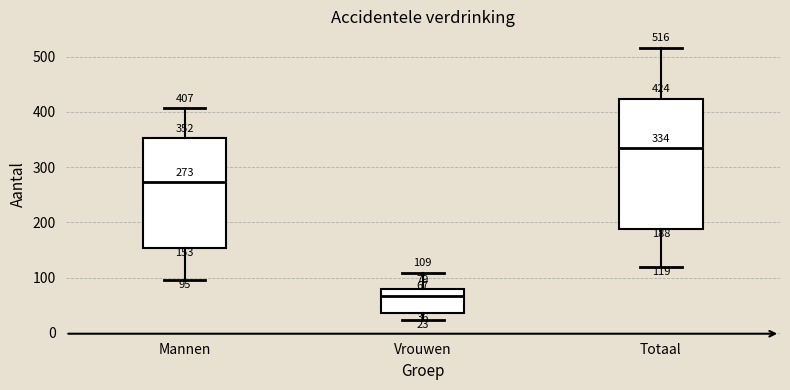

Which box's median line is the lowest?

Vrouwen